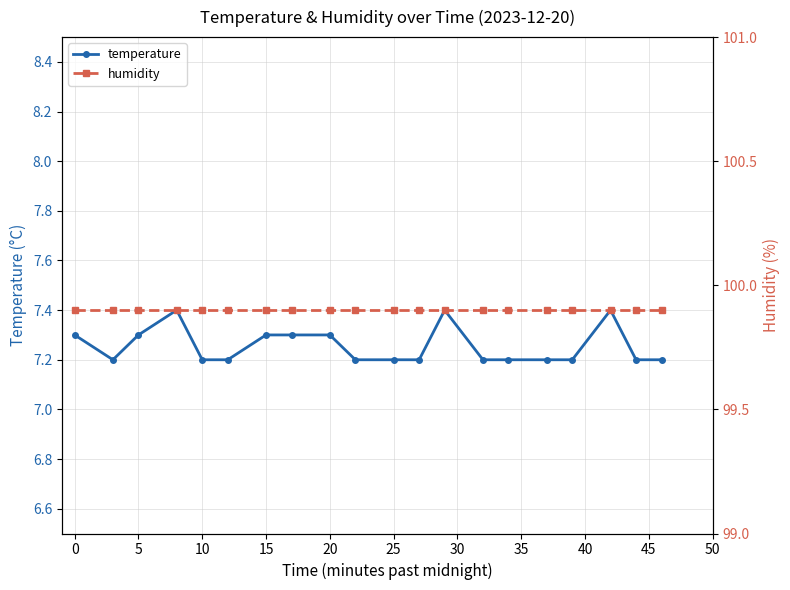

True or false: temperature and humidity cross at least once.

False